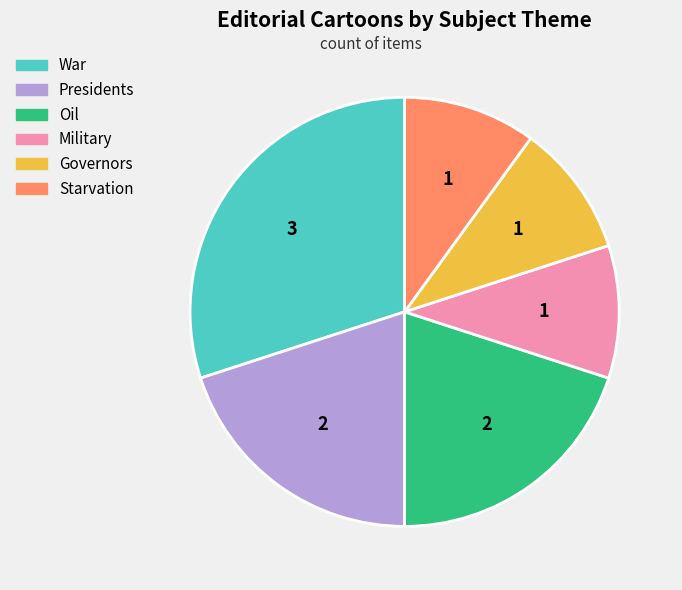

Approximately how many times larger is the value at Military compared to Oil?

0.5